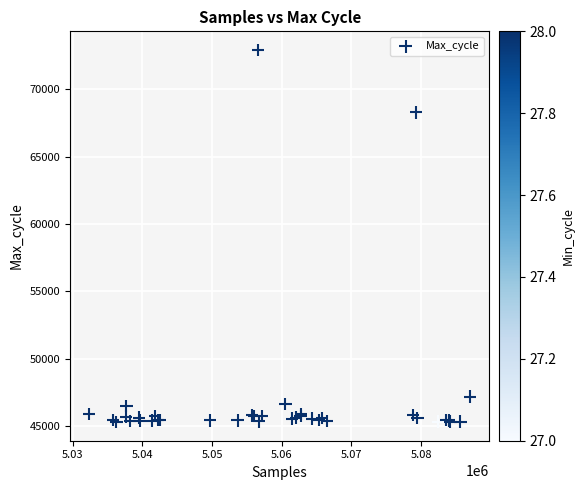

What Y value in the scatter plot is closest to 59109?

68266